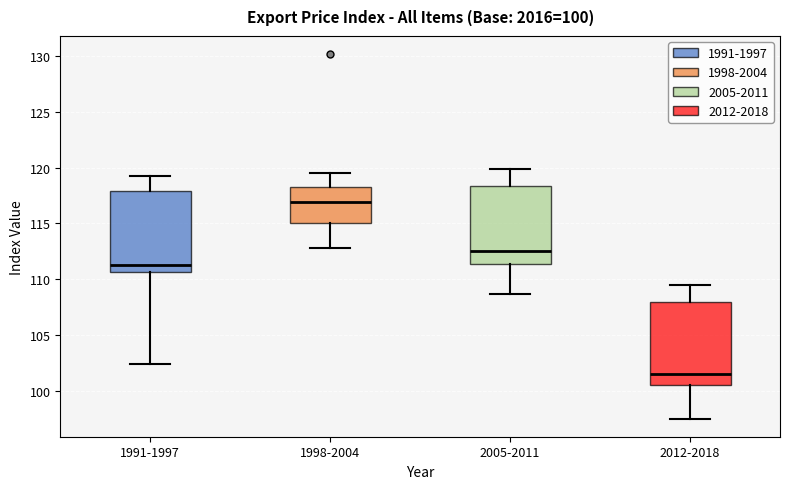

Which box's median line is the highest?

1998-2004